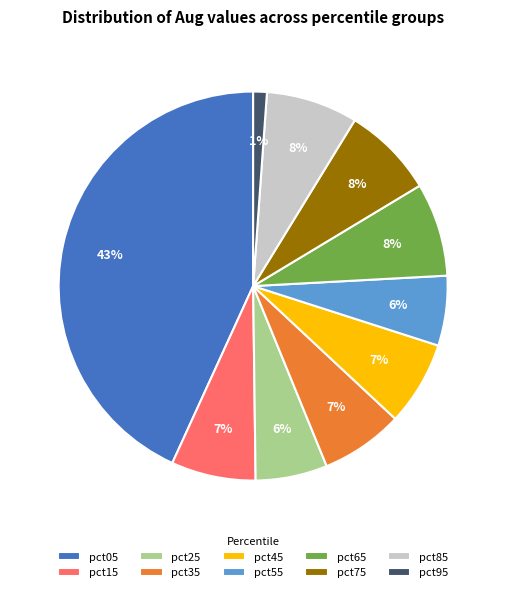

Do pct65 and pct95 together represent more than half of the pie?

No